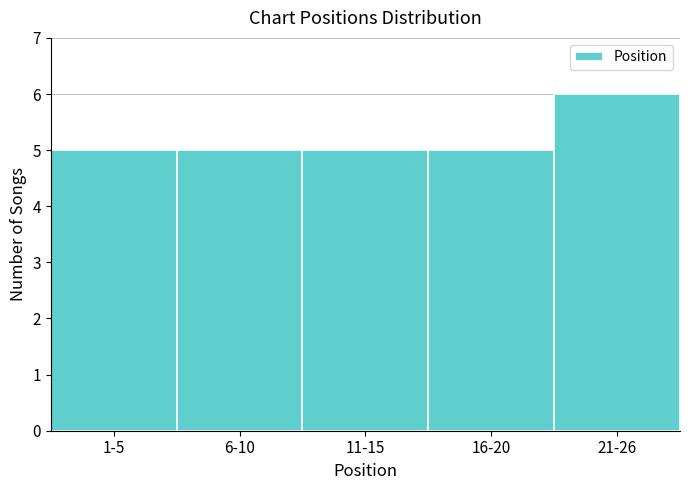

Reading left to right, extract all data points from this chart.

1-5=5	6-10=5	11-15=5	16-20=5	21-26=6